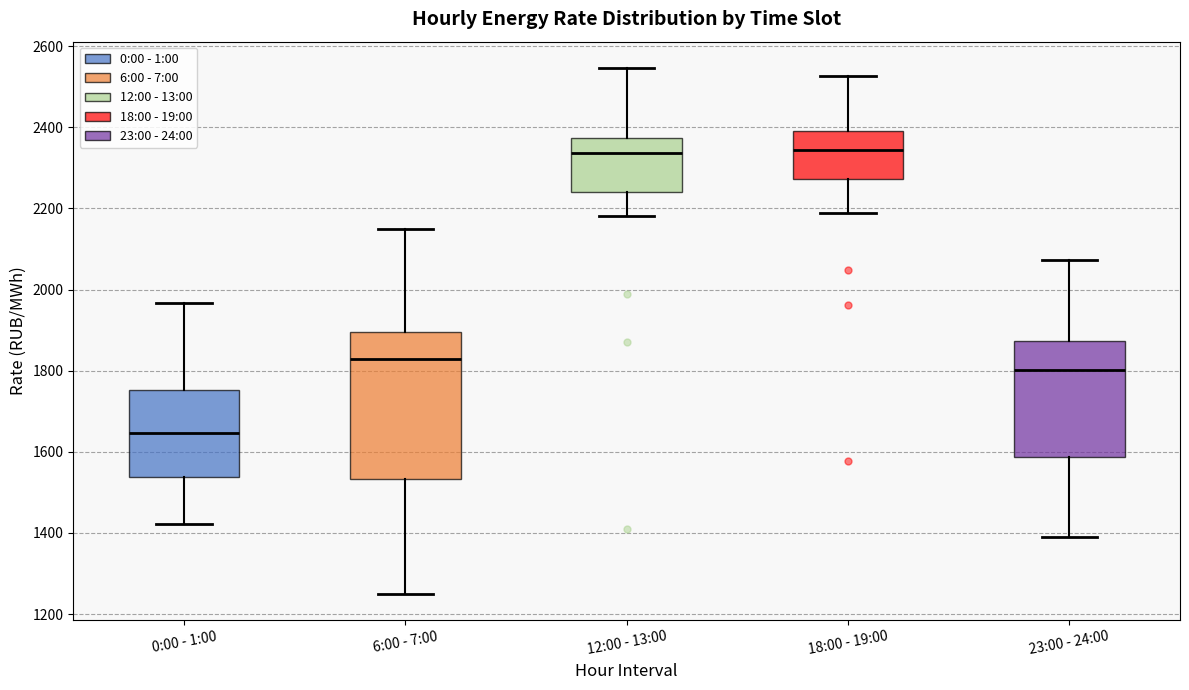

Comparing the boxes themselves (not the whiskers), which one is the tallest?

6:00 - 7:00